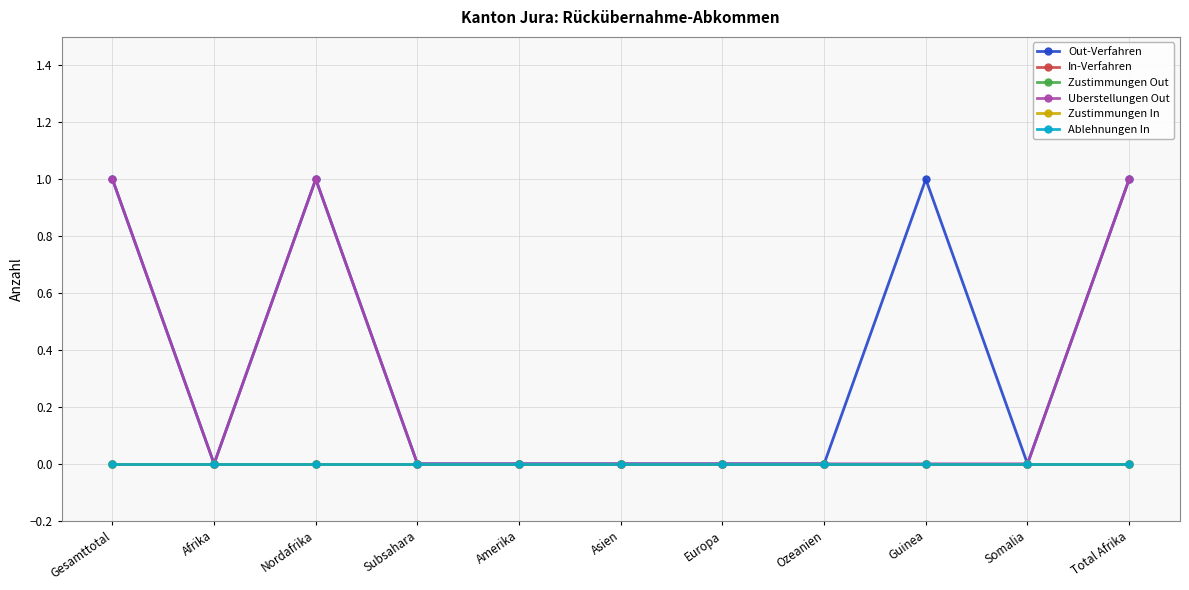

At which category is the sum across all series the highest?

Gesamttotal